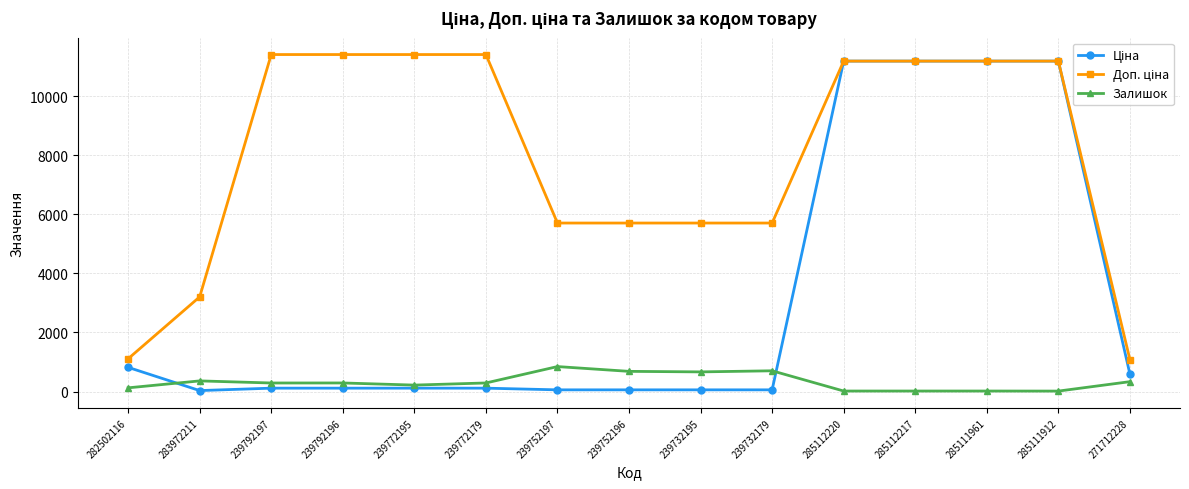

What is the maximum value shown in the chart?

11410.0